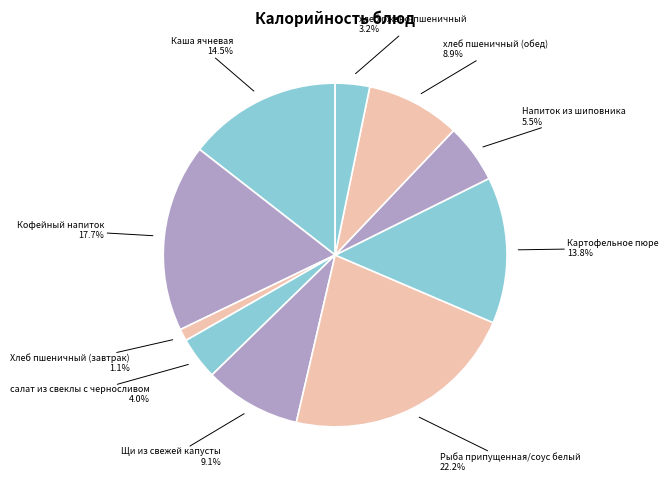

To the nearest percent, what is the difference between the largest and smallest slice percentages?

21%